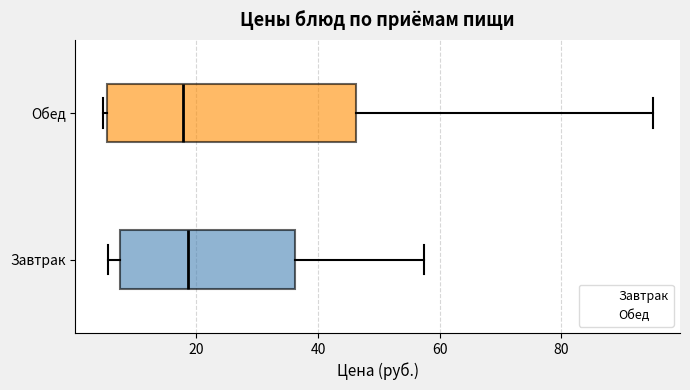

Reading bottom to top, read every box against the x-axis: the position of its median line, the range the box covers, and the ends of its whiskers. The values are not printed on the chart, so give them approximately, as read against the axis.

Завтрак: median 18, box 8 to 36, whiskers 6 to 58
Обед: median 18, box 6 to 46, whiskers 4 to 96